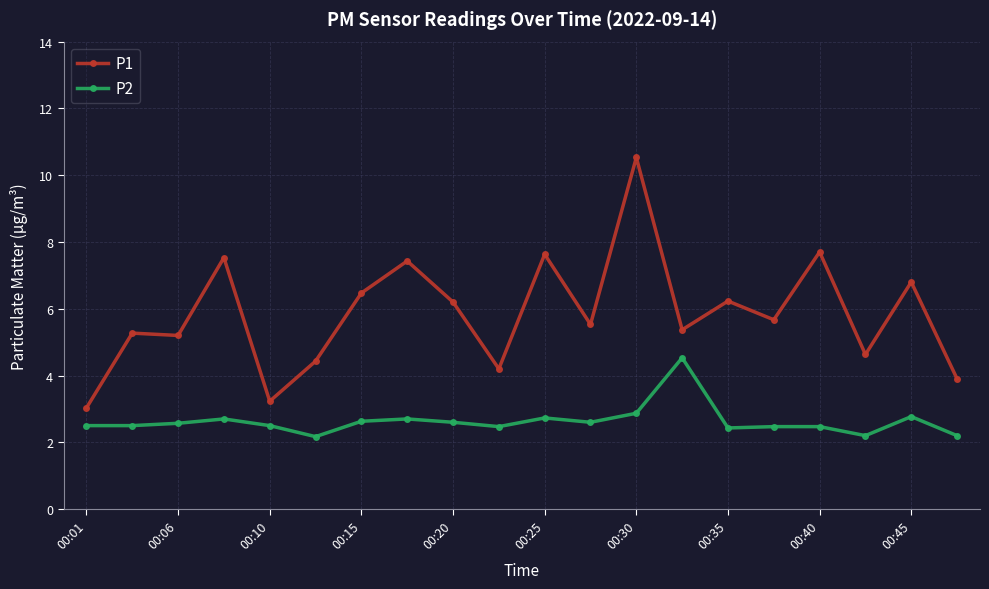

How many series are shown in this chart?

2